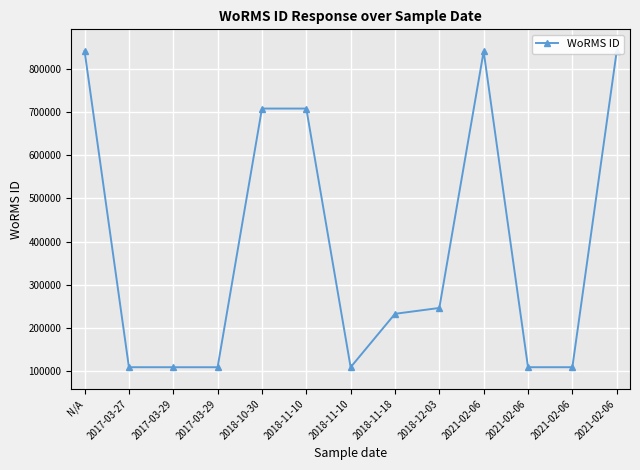

What is the sum of all values?

5073080